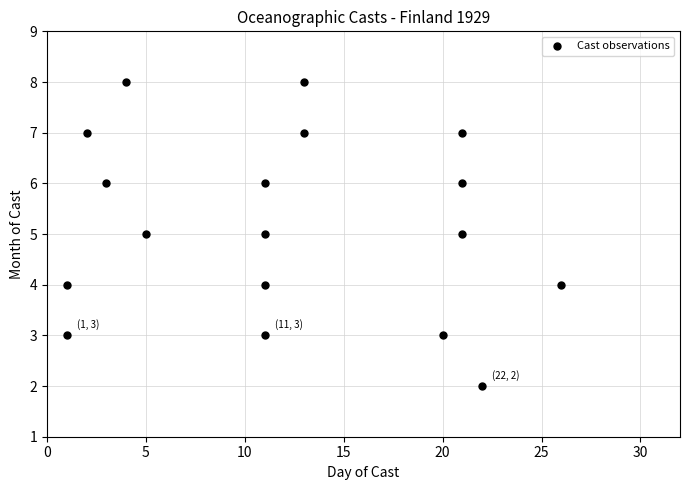

What is the range of X values (max minus min)?

25